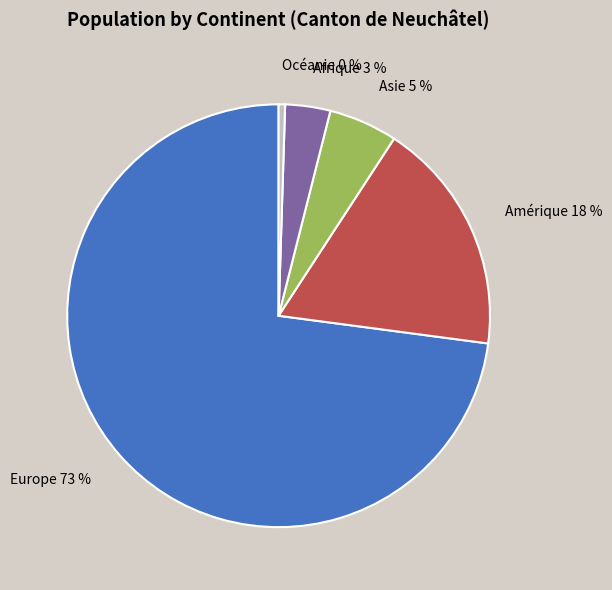

Does any single category account for the majority?

Yes